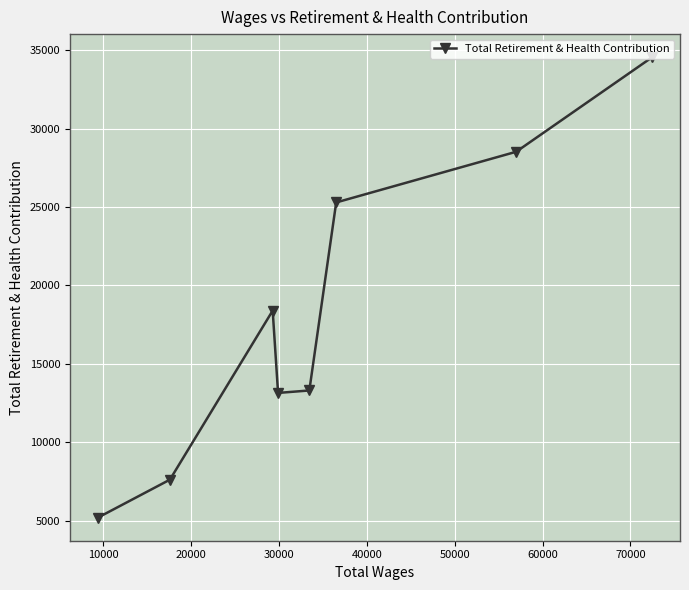

True or false: the data has more than 0 interior local peaks.

True